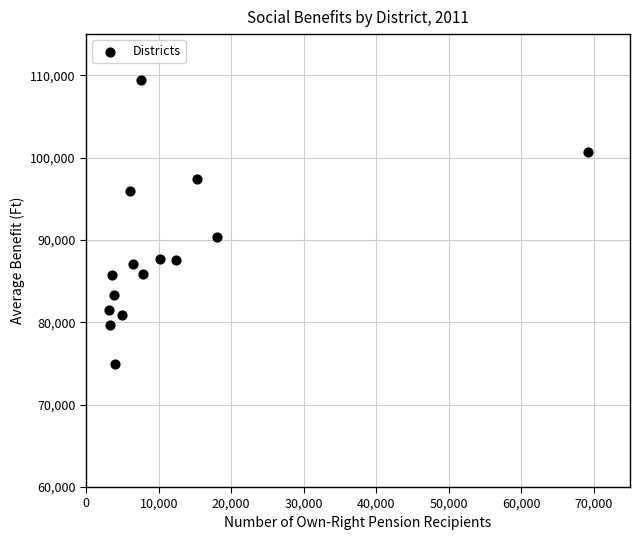

What Y value in the scatter plot is closest to 92236?

90410